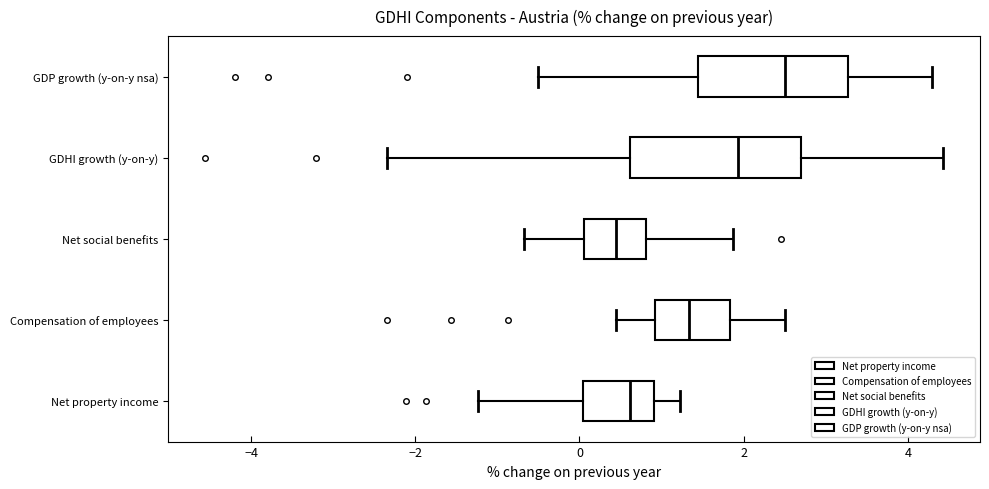

Comparing the boxes themselves (not the whiskers), which one is the widest?

GDHI growth (y-on-y)